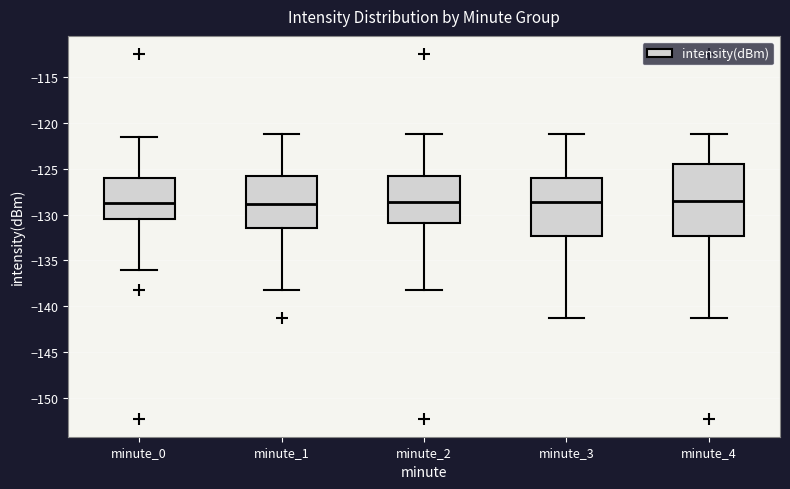

Which box is the tallest, from its lower edge to its upper edge?

minute_4